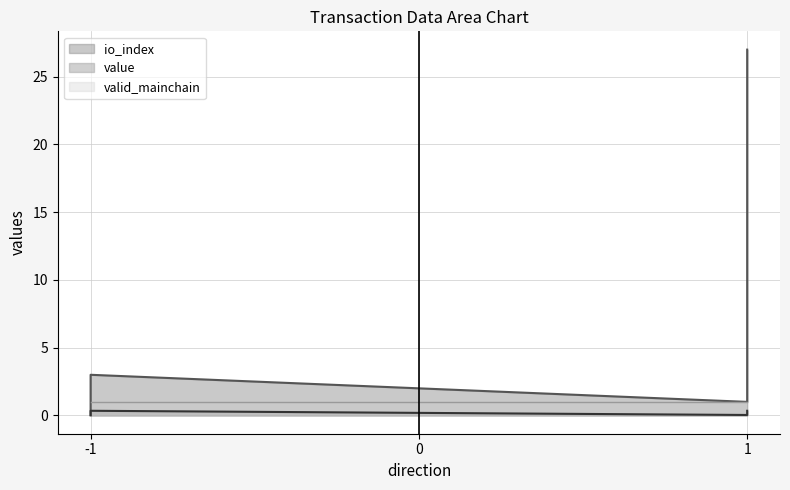

True or false: valid_mainchain has a value of 0.7 at 1.

False